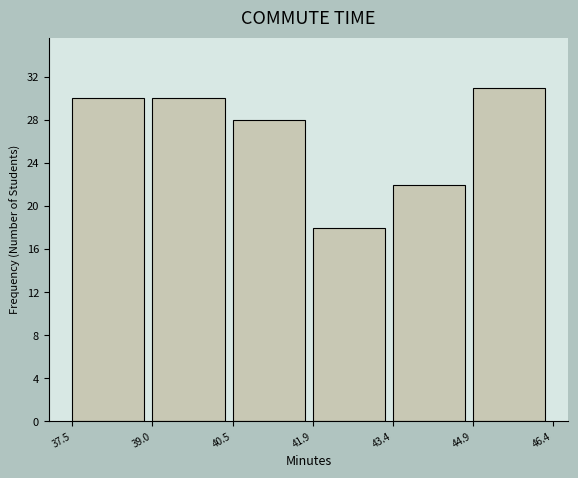

Reading left to right, transcribe this chart: for each bar, give the range it covers on the x-axis and its height. The values are not printed on the chart, so give them approximately, as read against the axis.

37.5 to 39.0: 30
39.0 to 40.5: 30
40.5 to 41.9: 28
41.9 to 43.4: 18
43.4 to 44.9: 22
44.9 to 46.4: 31